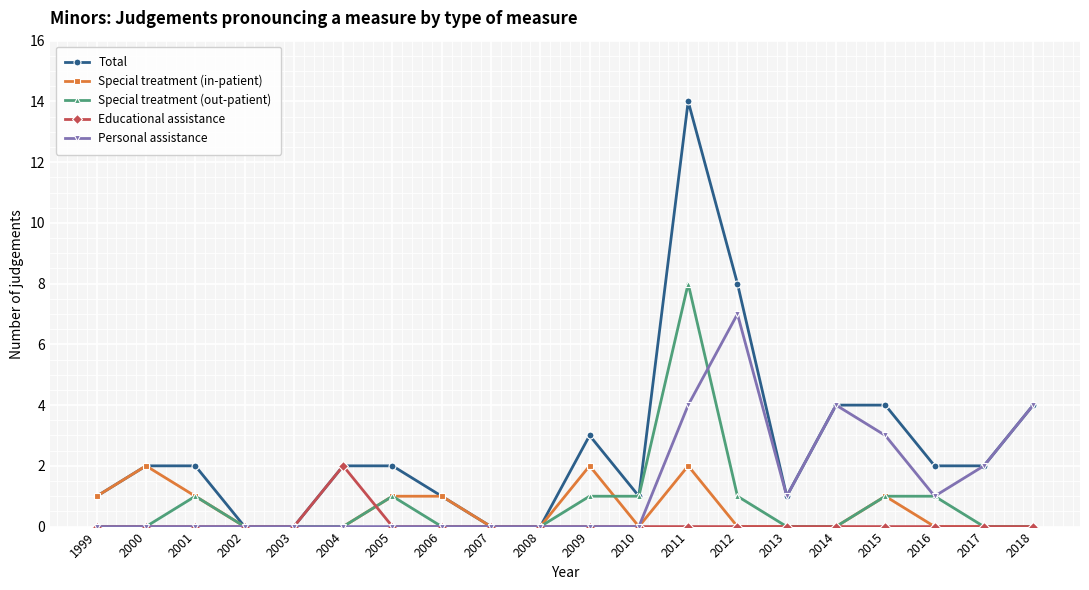

What is the value of the Personal assistance point at the 17th from the left?

3